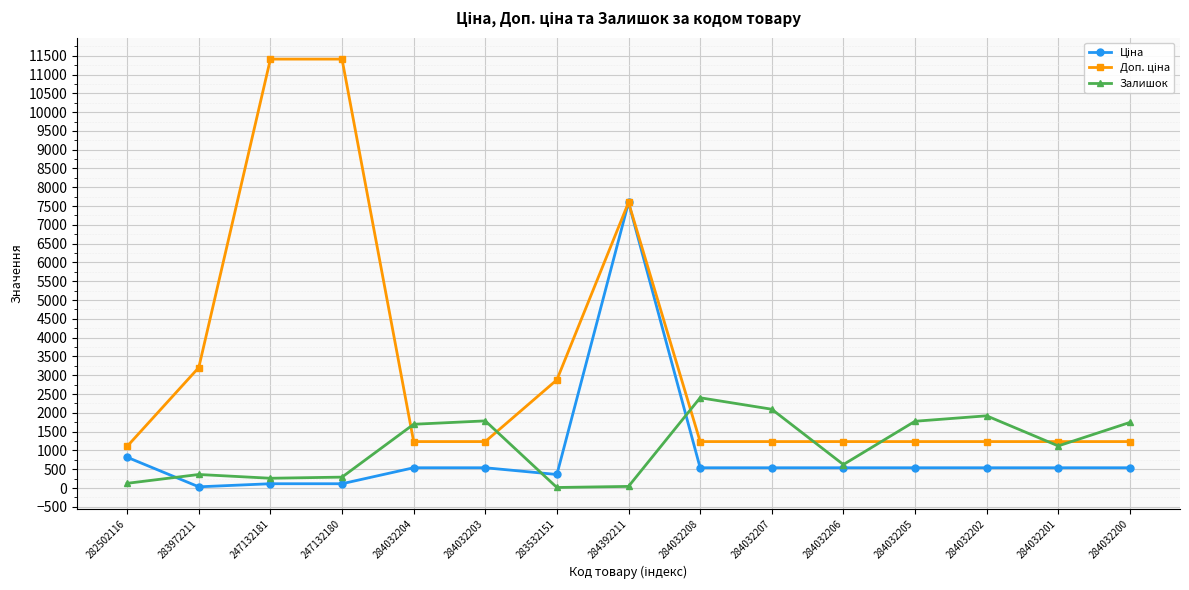

True or false: Залишок has a value of 624.0 at 284032206.

True